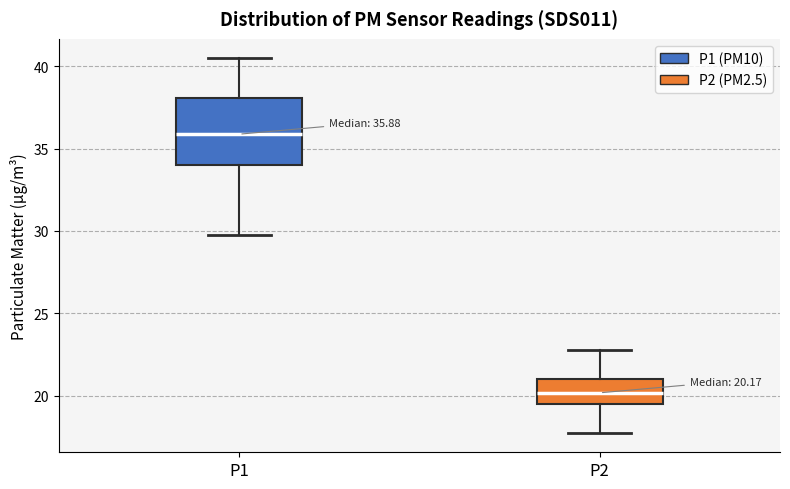

Which box's median line is the highest?

P1